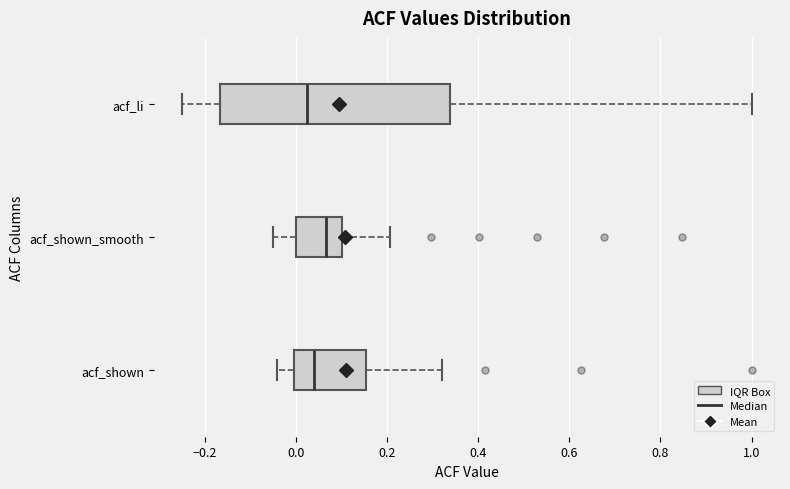

Where is the left edge of the box for acf_shown_smooth on the x-axis? The values are not printed on the chart, so give them approximately, as read against the axis.

0.00